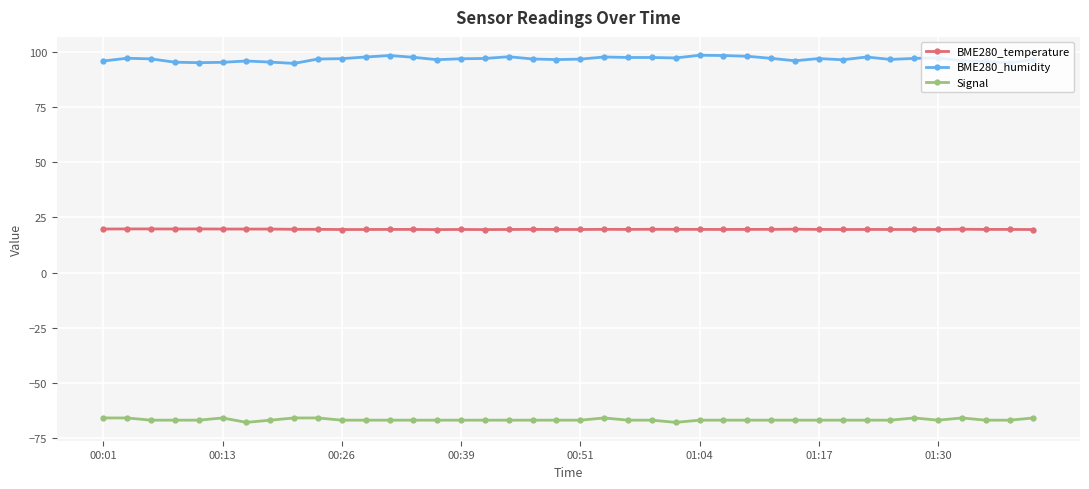

List the series in order of their peak value, lowest first.

Signal, BME280_temperature, BME280_humidity